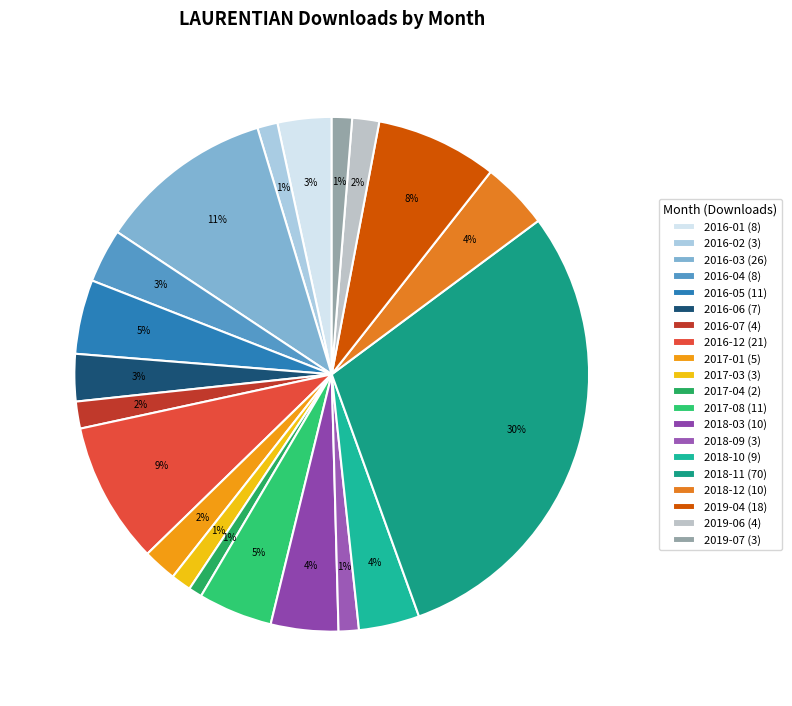

To the nearest percent, what is the combined percentage of 2016-05 and 2019-04?

12%